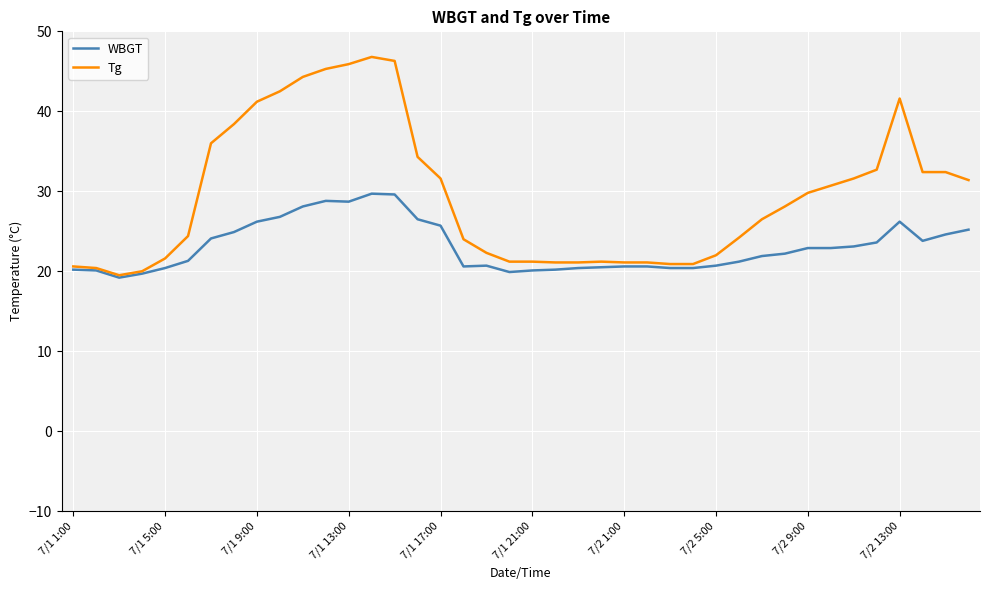

What are all the series names shown in the legend?

WBGT, Tg